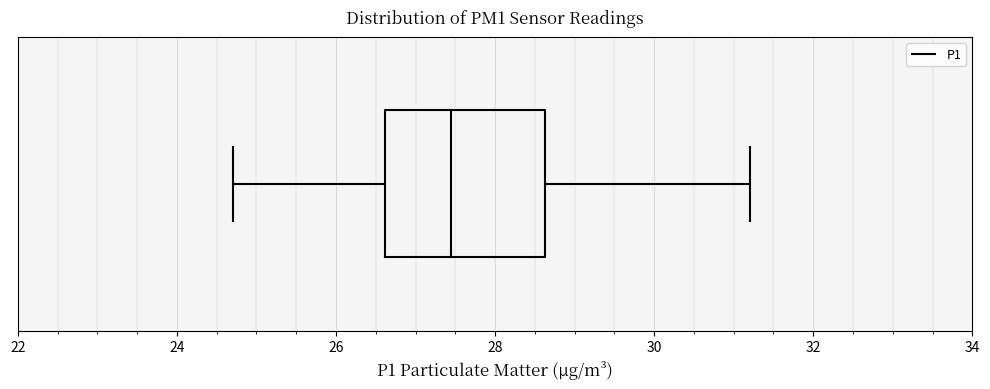

Where does the median line of the box sit on the x-axis? The values are not printed on the chart, so give them approximately, as read against the axis.

27.4